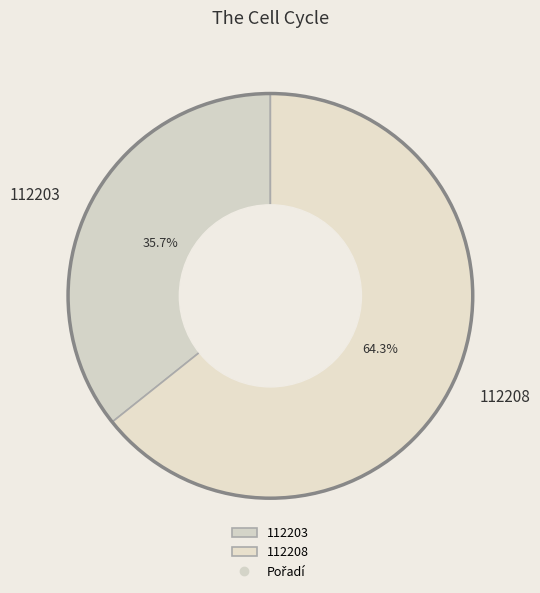

To the nearest percent, what is the combined percentage of 112203 and 112208?

100%